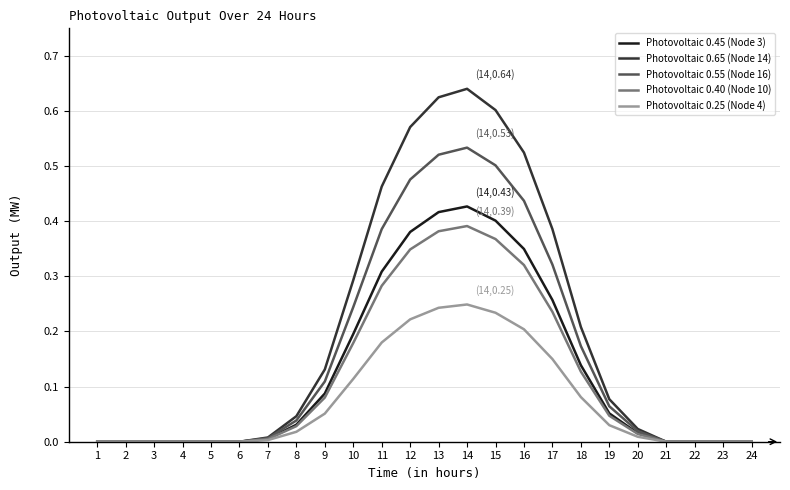

Which series has the largest total across all categories?

Photovoltaic 0.65 (Node 14)